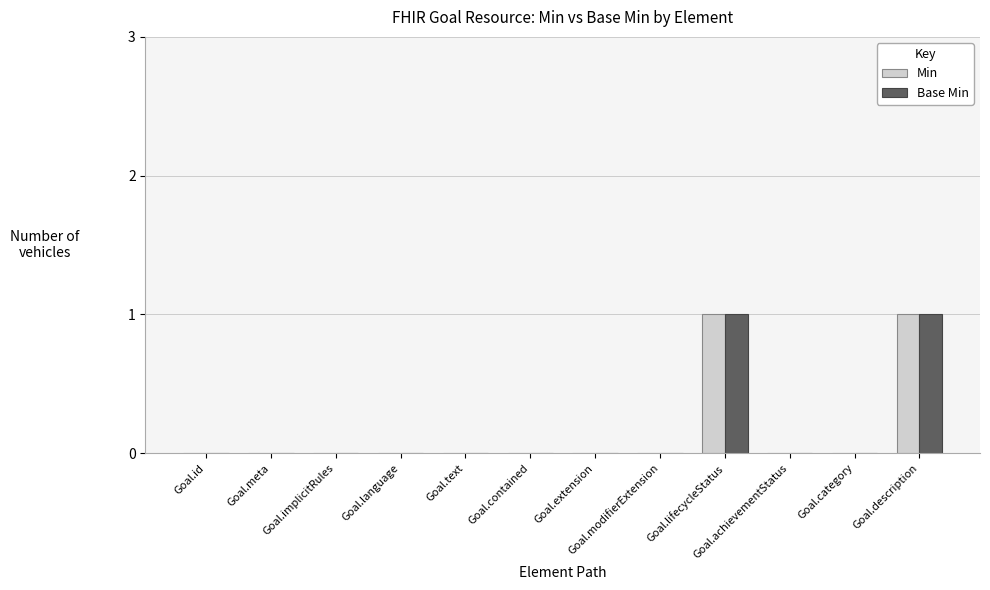

The value of Base Min at Goal.extension is 0. True or false?

True